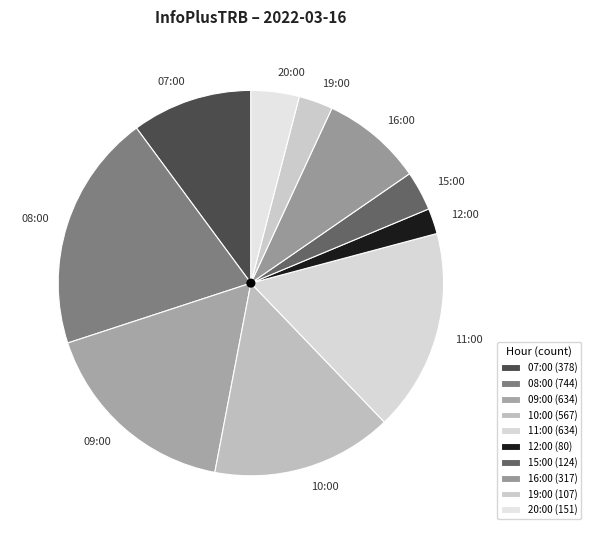

Between 10:00 and 11:00, which is larger?

11:00